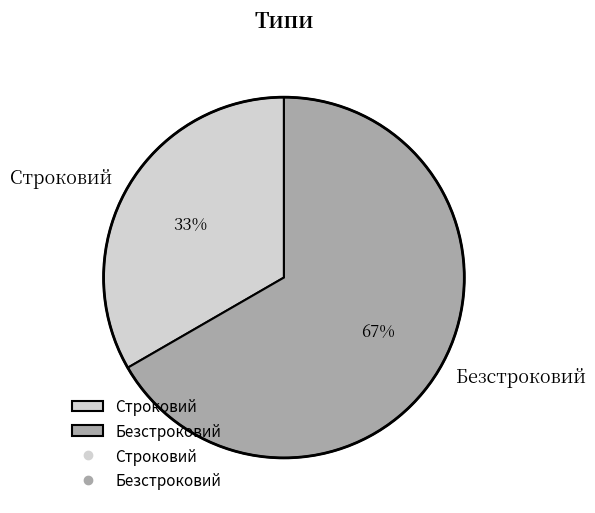

Between Строковий and Безстроковий, which is larger?

Безстроковий